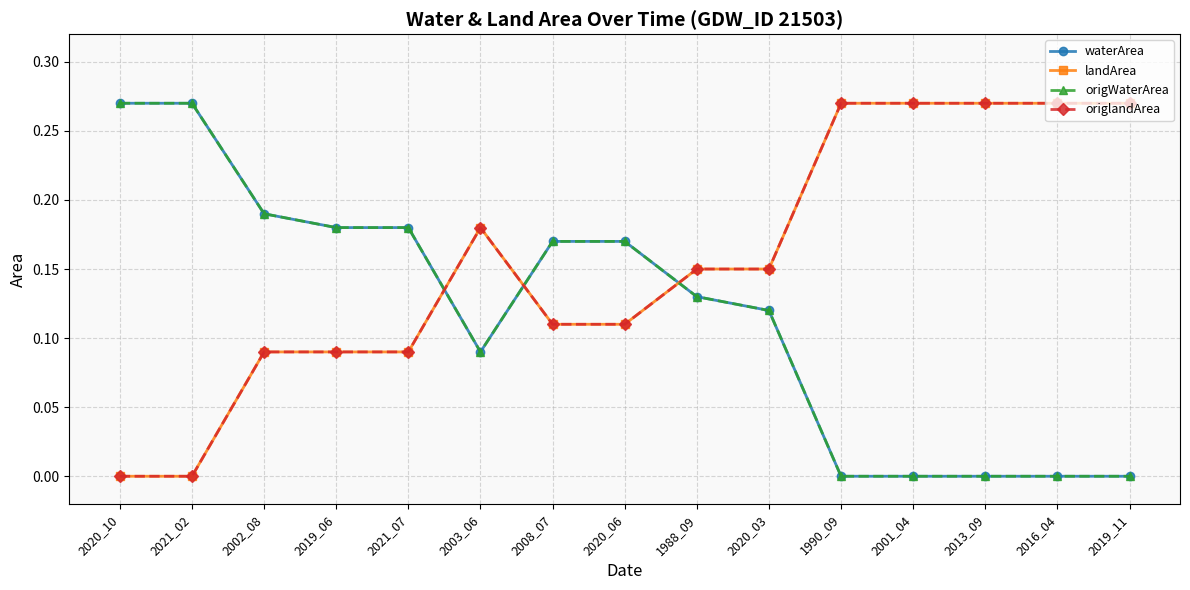

How many landArea values are between 0 and 1?

15